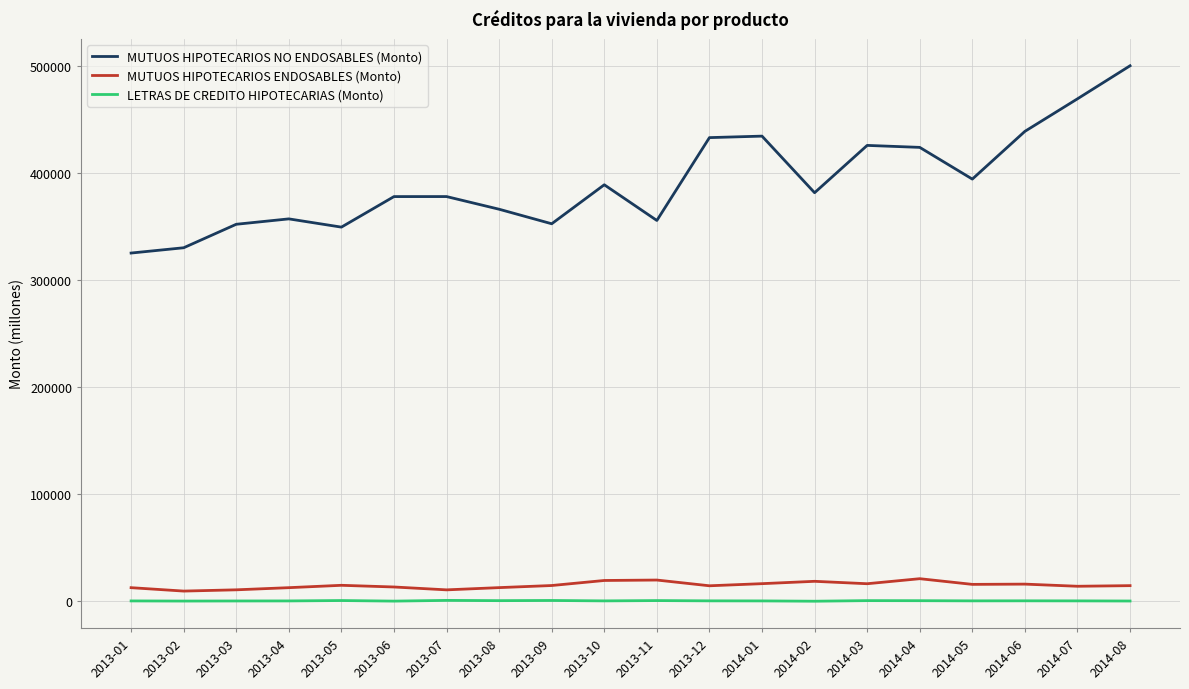

Between 2013-03 and 2014-01, which series saw the biggest shift?

MUTUOS HIPOTECARIOS NO ENDOSABLES (Monto)